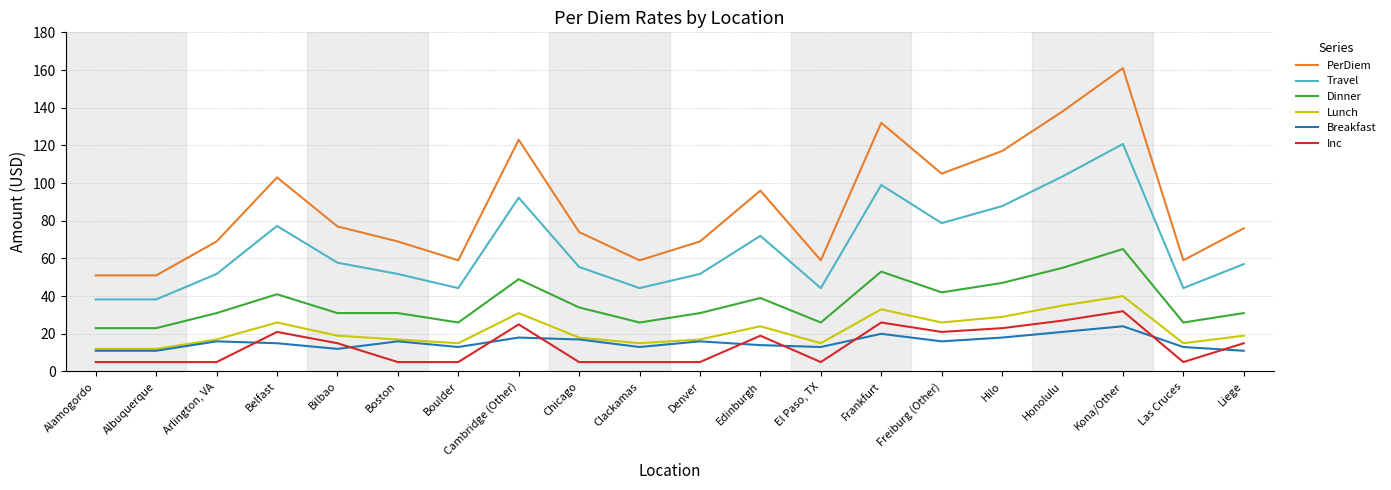

What is the difference between the Travel values at Las Cruces and Belfast?

33.0